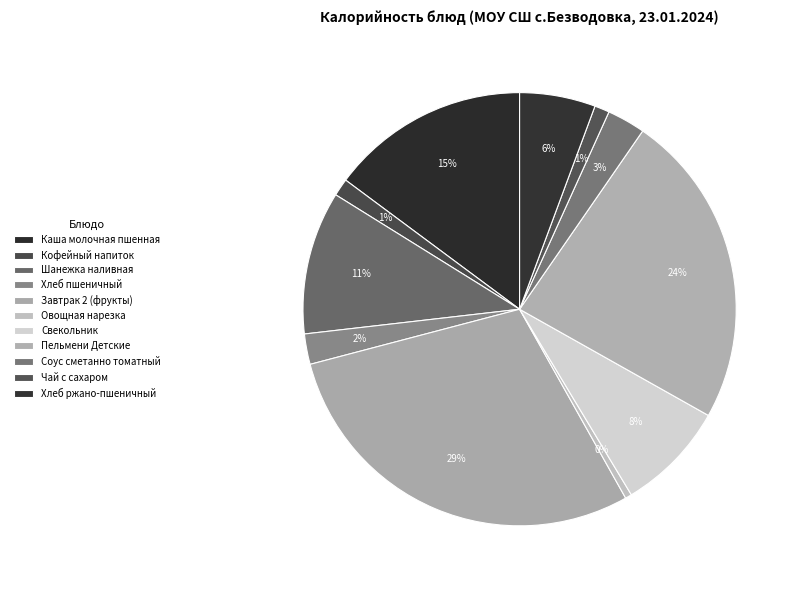

How many segments does this pie chart have?

11